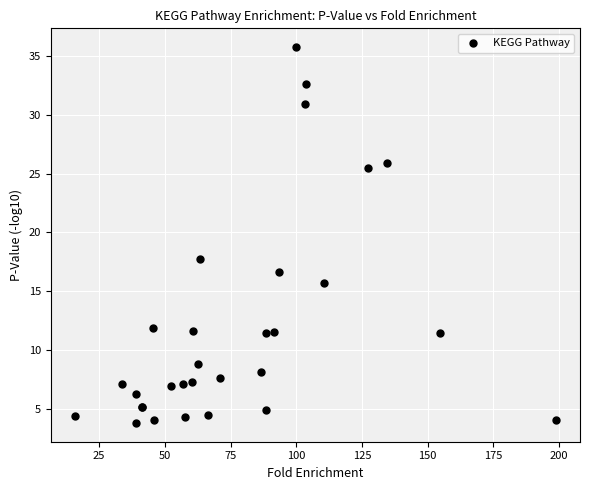

What Y value in the scatter plot is closest to 19?

17.7